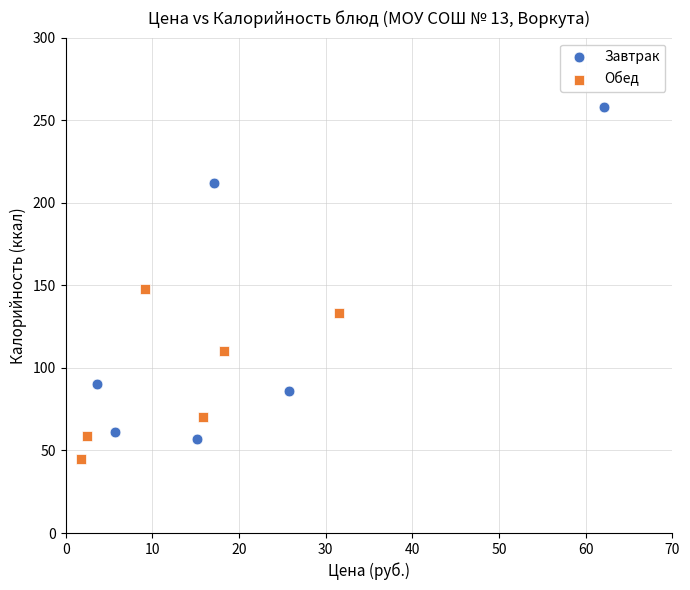

Which series contains the highest Y value?

Завтрак